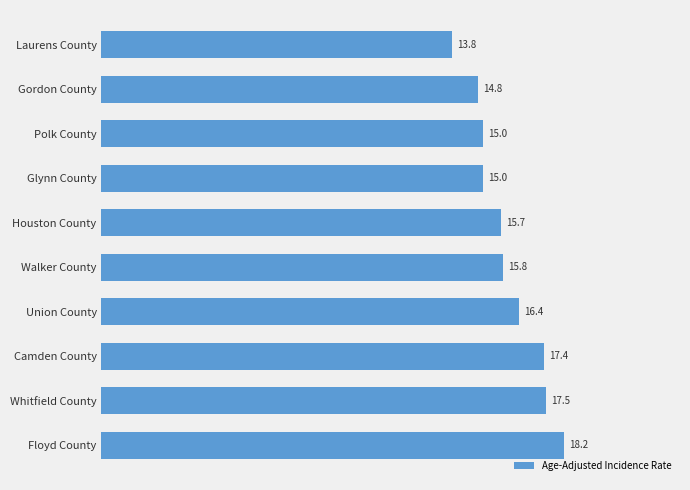

Where is the data nearest to the value 16?

Walker County